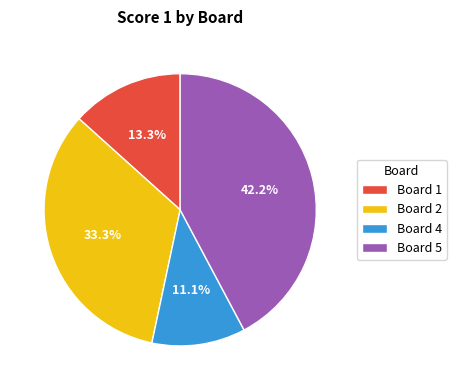

Which category has the biggest portion of the pie?

Board 5